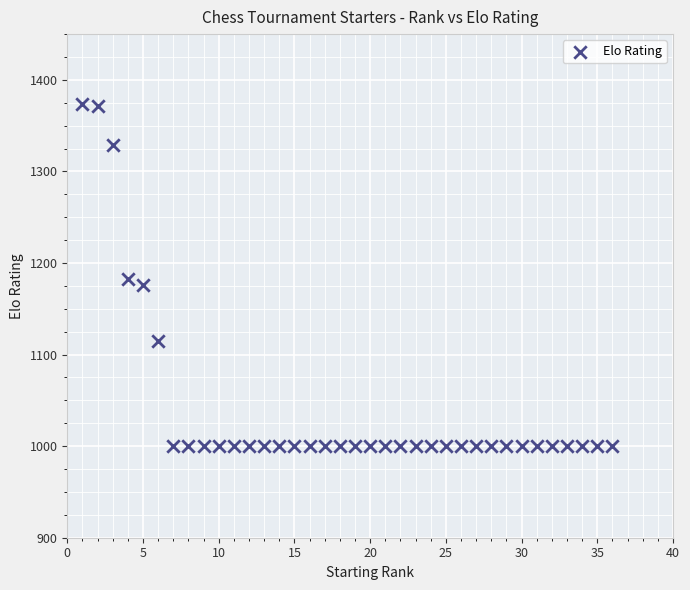

What is the range of X values (max minus min)?

35